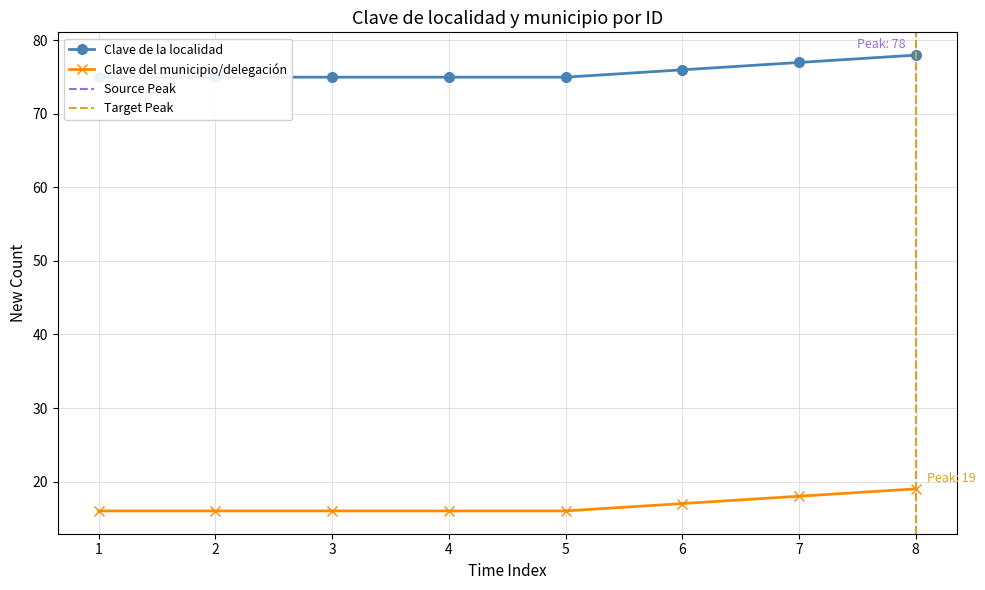

Read the Clave del municipio/delegación value at 7.

18